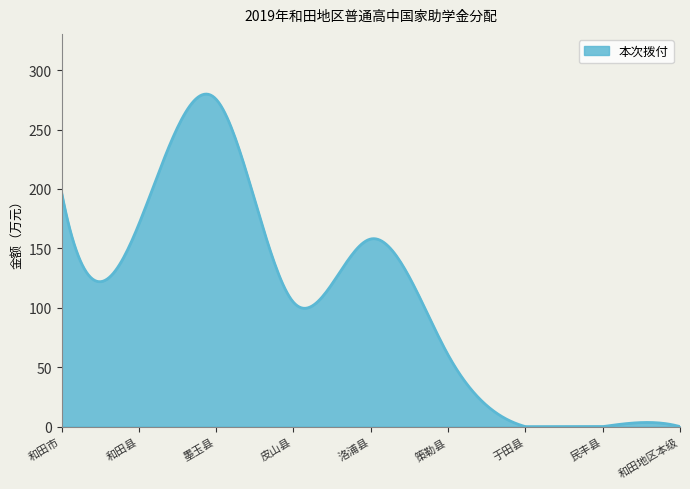

What is the greatest value displayed?

279.9